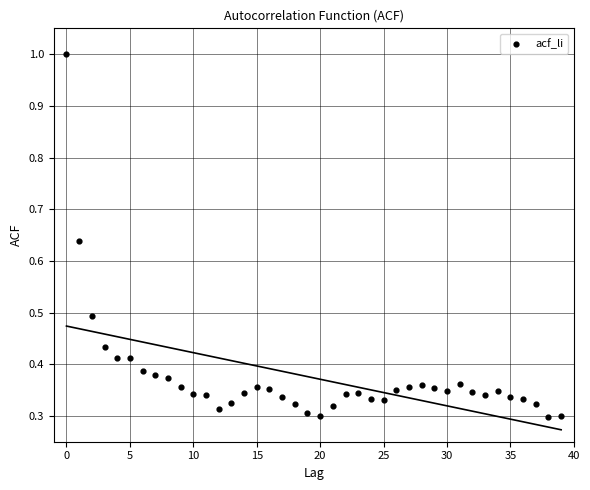

What is the range of Y values (max minus min)?

0.7